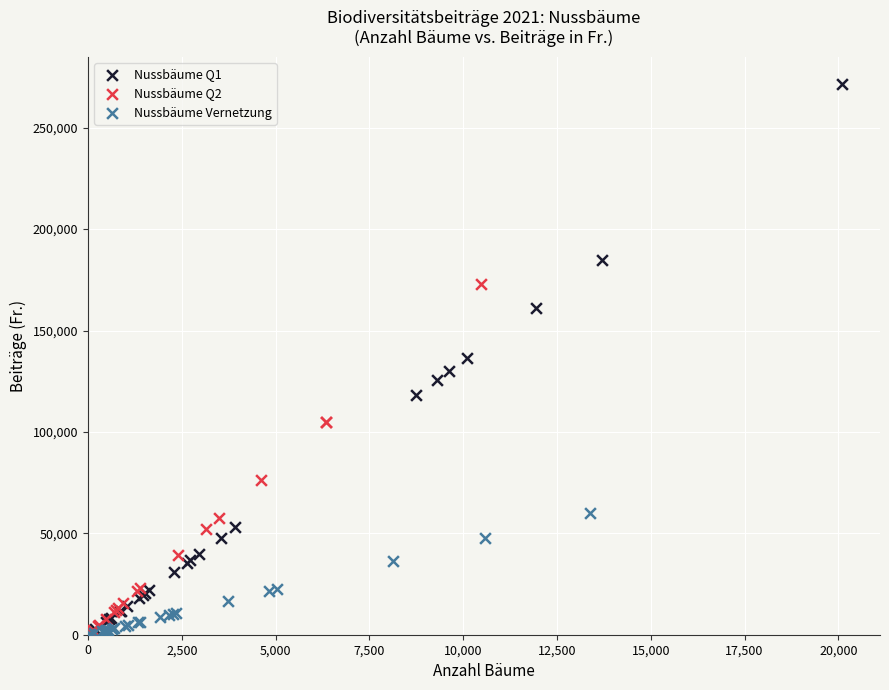

What are all the series names shown in the legend?

Nussbäume Q1, Nussbäume Q2, Nussbäume Vernetzung